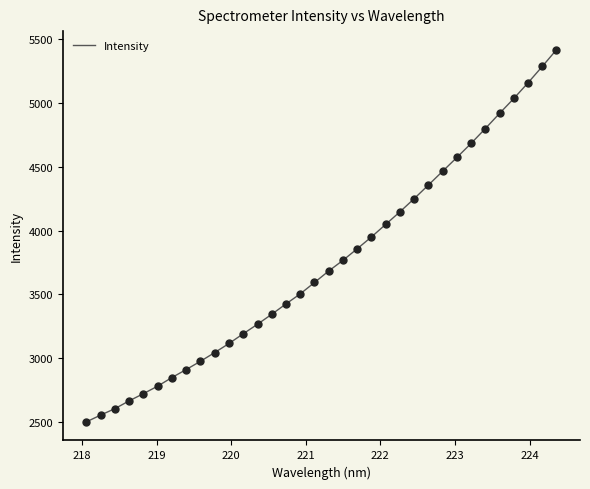

What is the difference between the maximum and minimum values?

2917.9